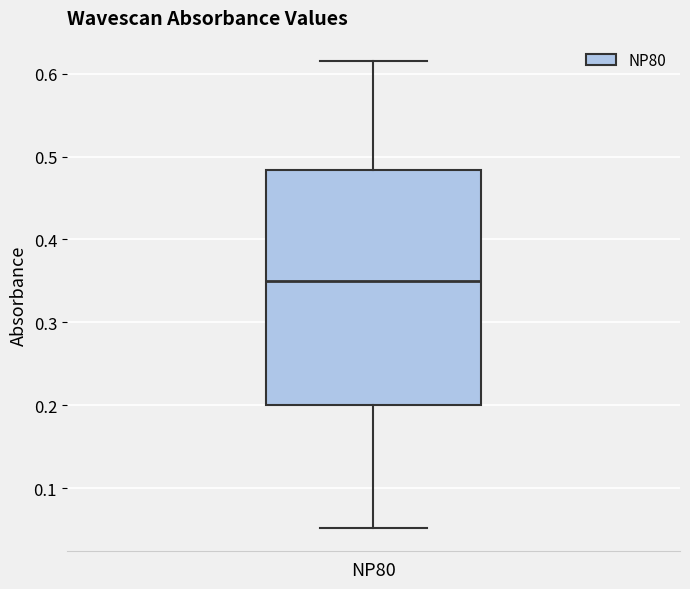

Where does the upper whisker of the box for NP80 end on the y-axis? The values are not printed on the chart, so give them approximately, as read against the axis.

0.62